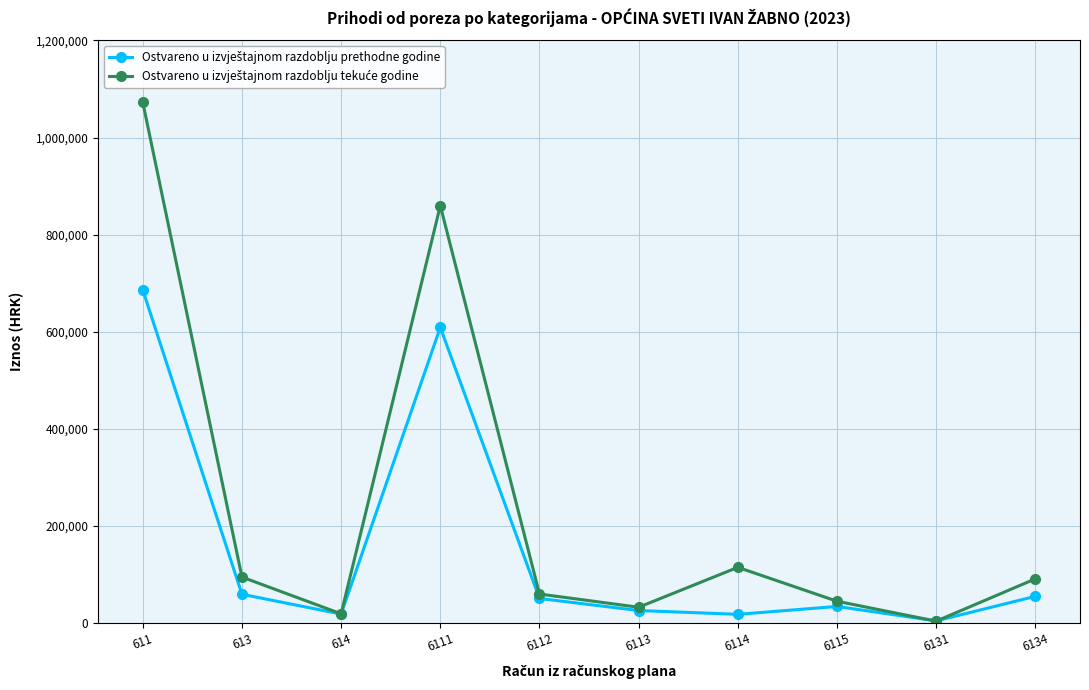

At which category is the sum across all series the highest?

611